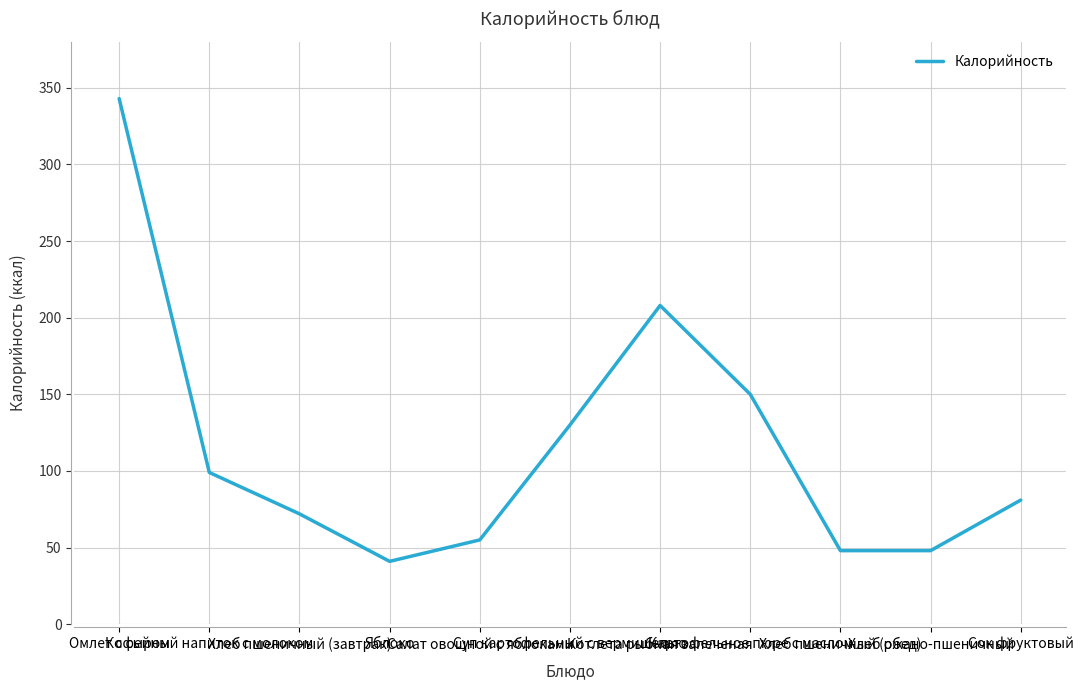

Where is the first local maximum?

Котлета рыбная запеченая